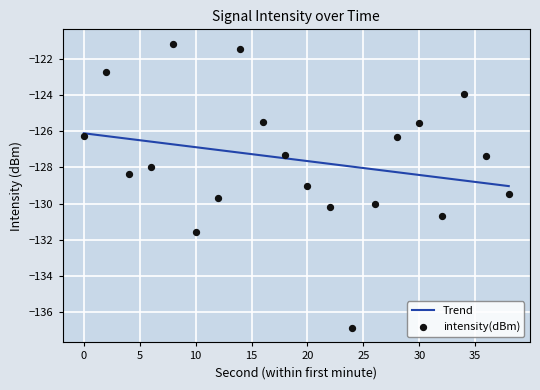

What is the change in value from 8 to 22?

-9.1